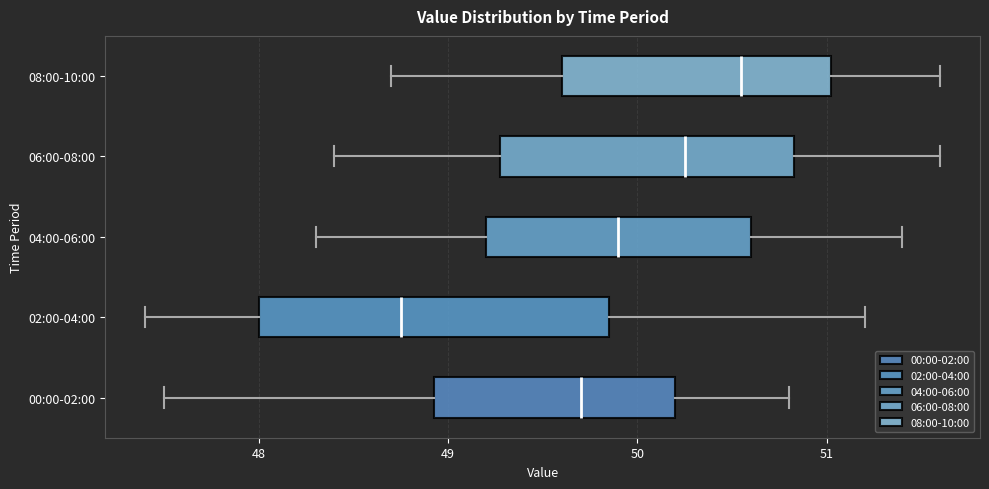

Reading bottom to top, transcribe this box plot: for each box, give where its median line is, the range the box spans, and where its two whiskers end, as read against the x-axis. The values are not printed on the chart, so give them approximately, as read against the axis.

00:00-02:00: median 49.7, box 48.9 to 50.2, whiskers 47.5 to 50.8
02:00-04:00: median 48.8, box 48.0 to 49.9, whiskers 47.4 to 51.2
04:00-06:00: median 49.9, box 49.2 to 50.6, whiskers 48.3 to 51.4
06:00-08:00: median 50.3, box 49.3 to 50.8, whiskers 48.4 to 51.6
08:00-10:00: median 50.6, box 49.6 to 51.0, whiskers 48.7 to 51.6